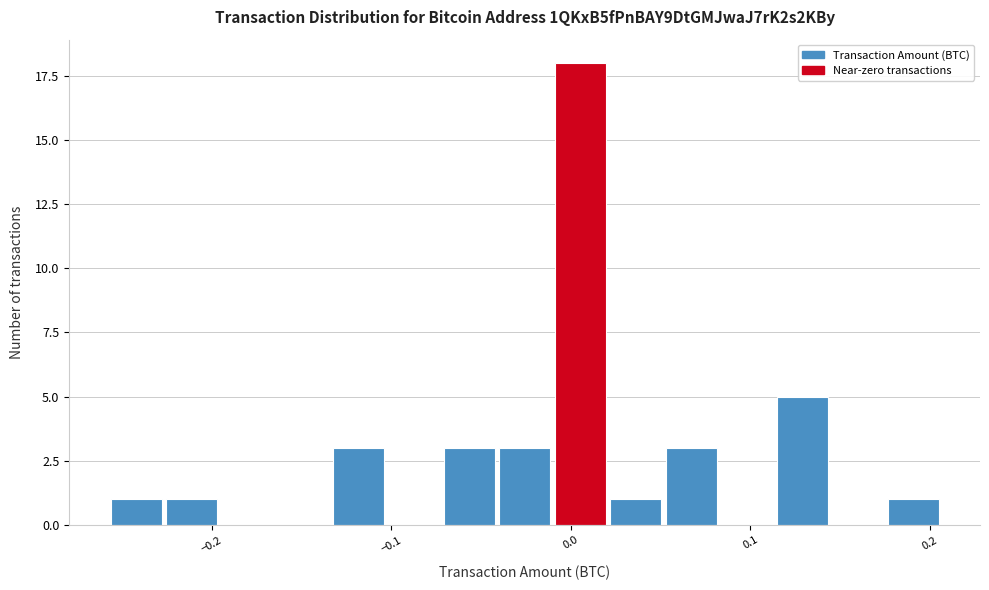

Around what value on the x-axis is the tallest bar? Give the approximate position of its centre, as read against the axis.

0.01